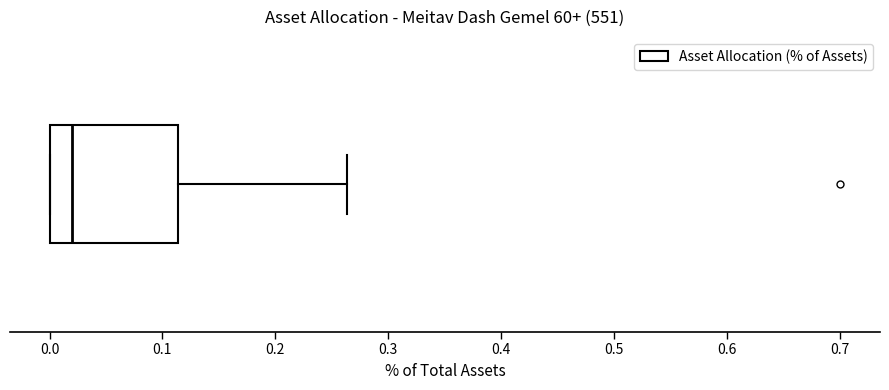

Where does the median line of the box sit on the x-axis? The values are not printed on the chart, so give them approximately, as read against the axis.

0.02